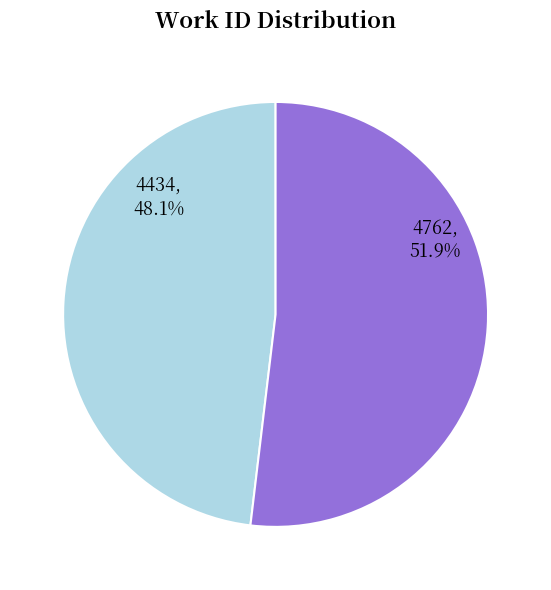

What is the largest slice in the pie chart?

4762